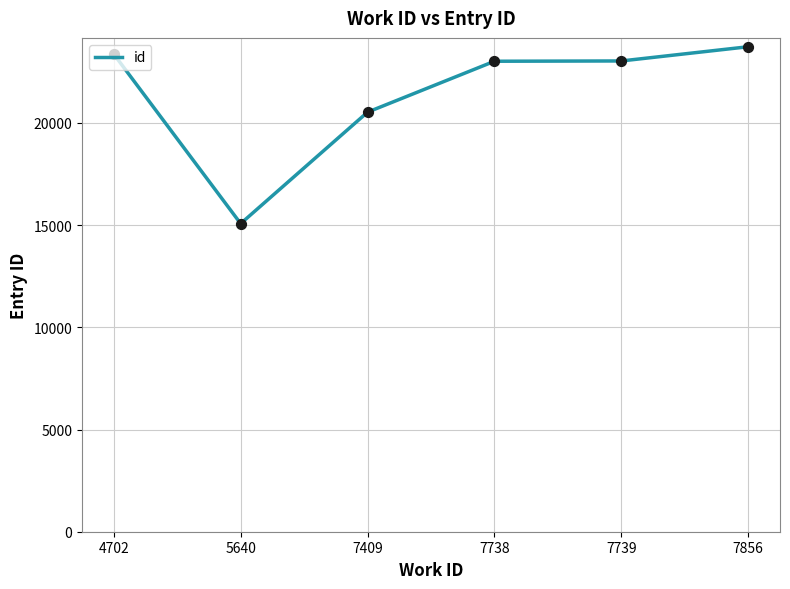

Which has a higher value, 5640 or 4702?

4702